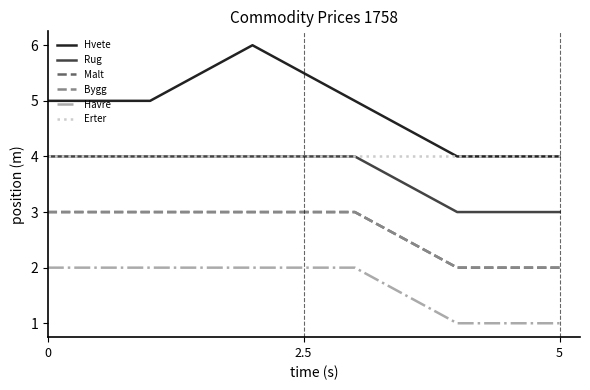

Reading left to right, transcribe all the data shown in this chart.

Hvete: 5	5	6	5	4	4
Rug: 4	4	4	4	3	3
Malt: 3	3	3	3	2	2
Bygg: 3	3	3	3	2	2
Havre: 2	2	2	2	1	1
Erter: 4	4	4	4	4	4